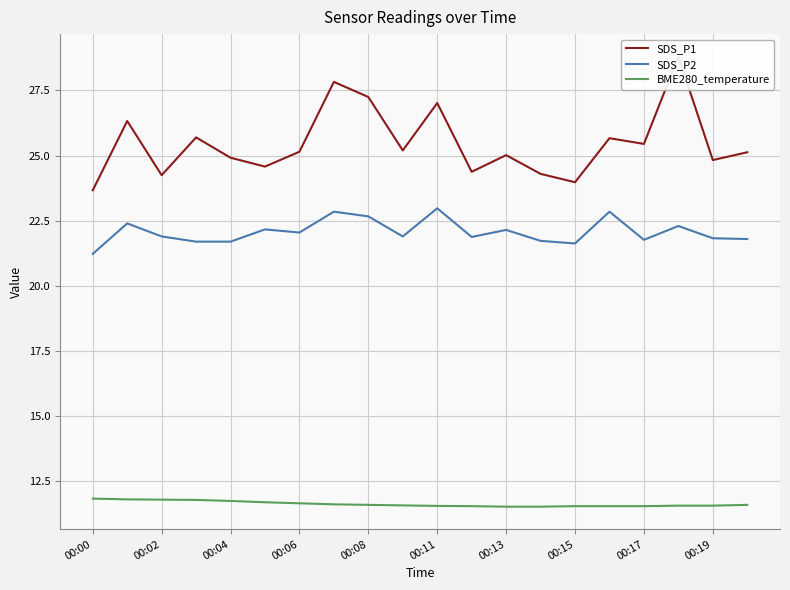

True or false: SDS_P2 and SDS_P1 cross at least once.

False